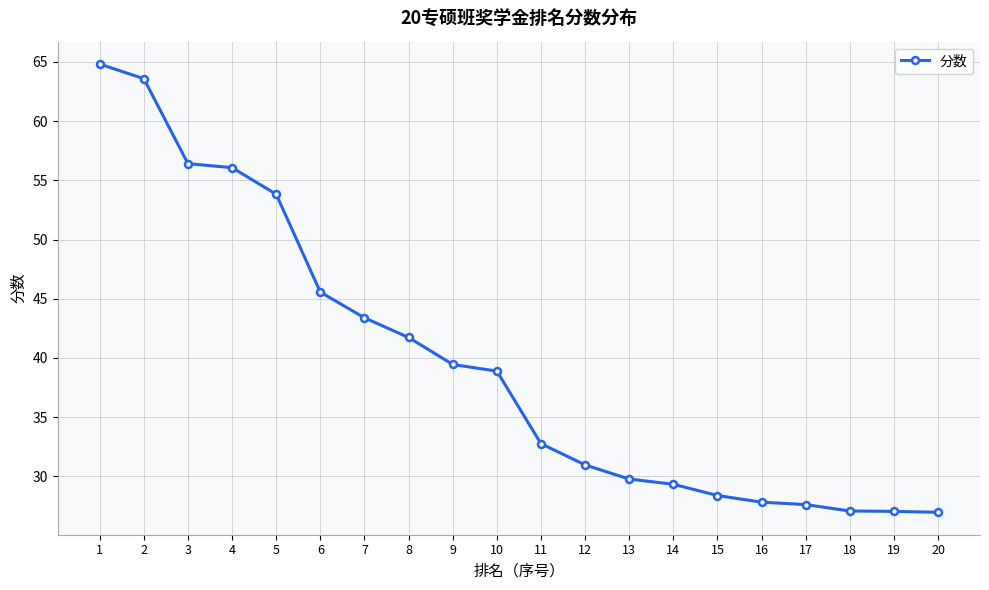

Where is the data nearest to the value 45?

6